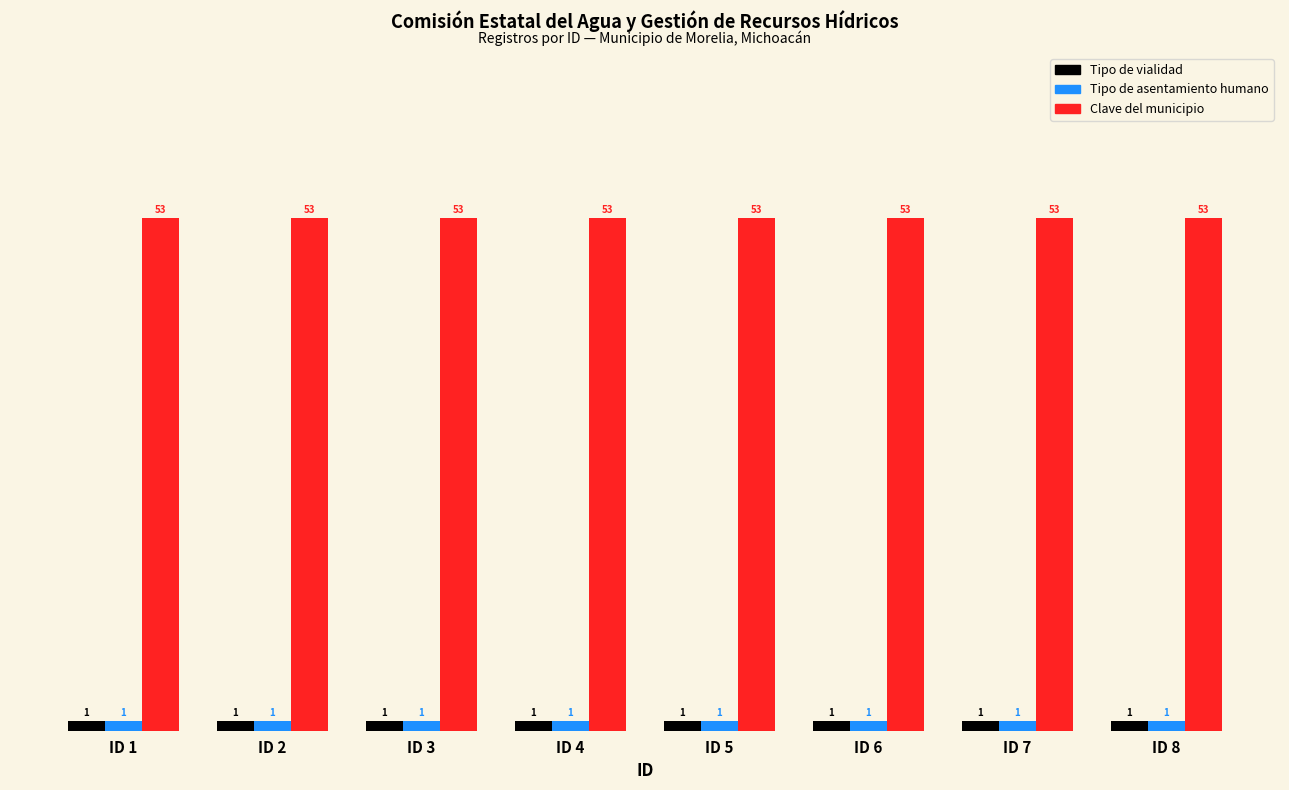

How many groups of bars are there?

8